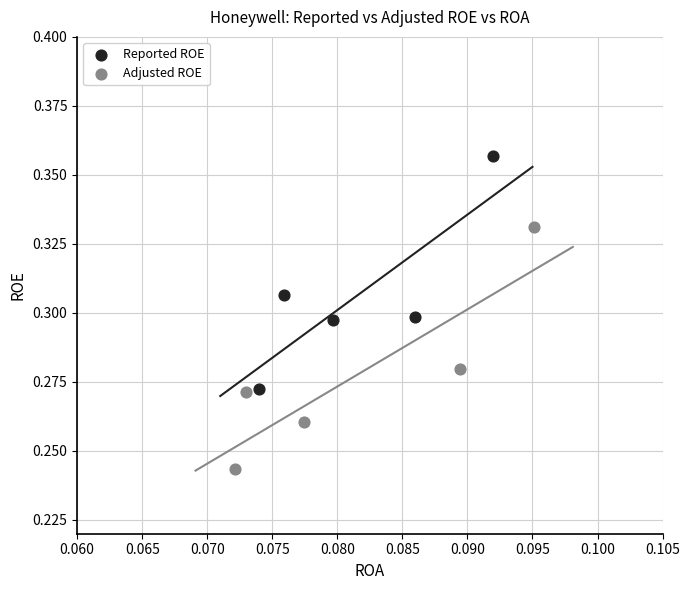

Which series reaches the maximum Y coordinate?

Reported ROE